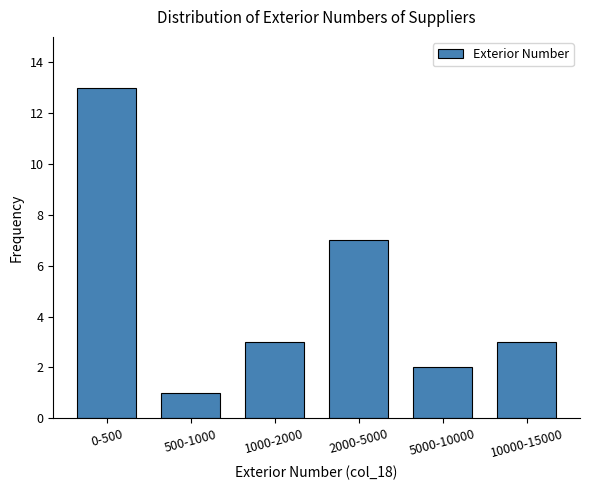

Reading left to right, what are all the values shown in this chart?

0-500=13	500-1000=1	1000-2000=3	2000-5000=7	5000-10000=2	10000-15000=3